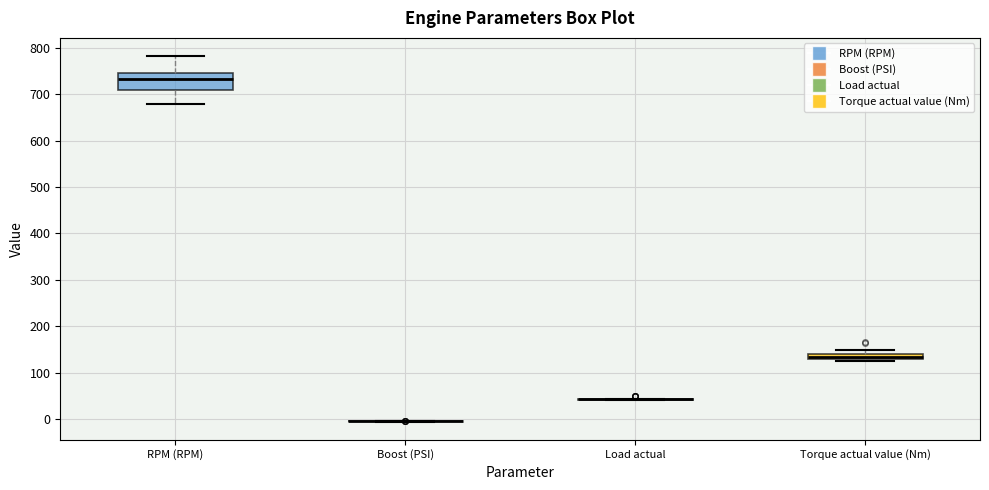

Which box is the tallest, from its lower edge to its upper edge?

RPM (RPM)